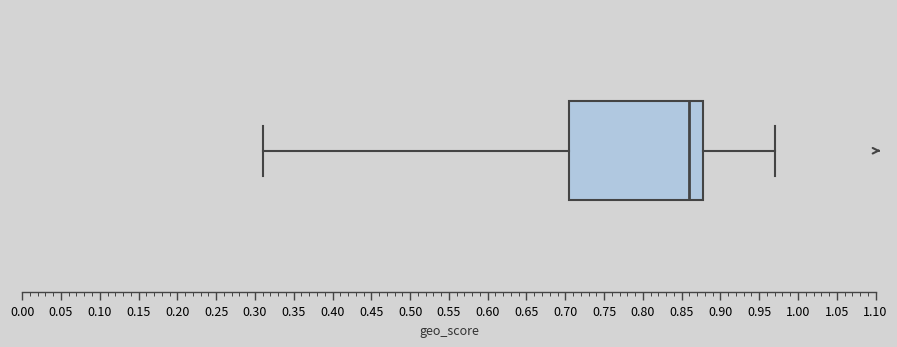

Transcribe this box plot: give where the median line is, the range the box spans, and where the two whiskers end, as read against the x-axis. The values are not printed on the chart, so give them approximately, as read against the axis.

median 0.860, box 0.705 to 0.880, whiskers 0.310 to 0.970